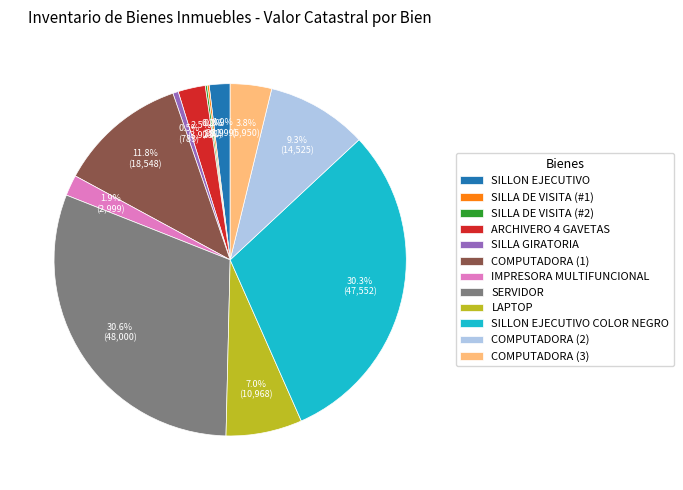

Is there a majority slice in this chart?

No